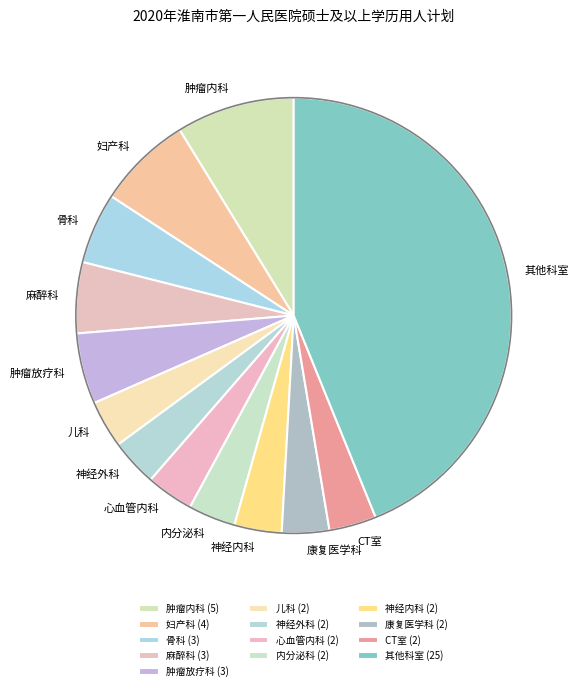

Which has a higher value, 心血管内科 or 肿瘤放疗科?

肿瘤放疗科